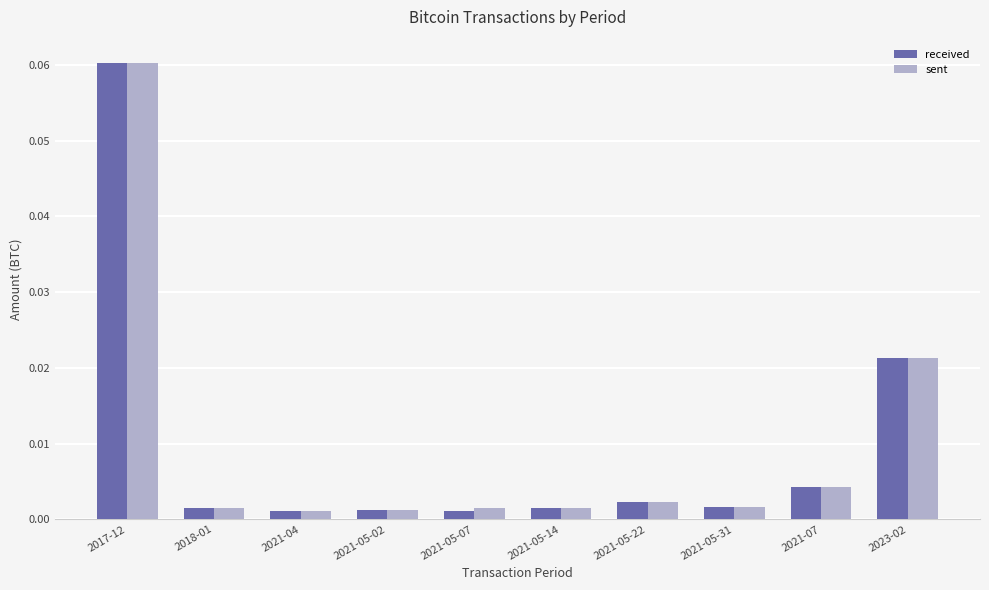

At how many categories does at least one series exceed 0?

10